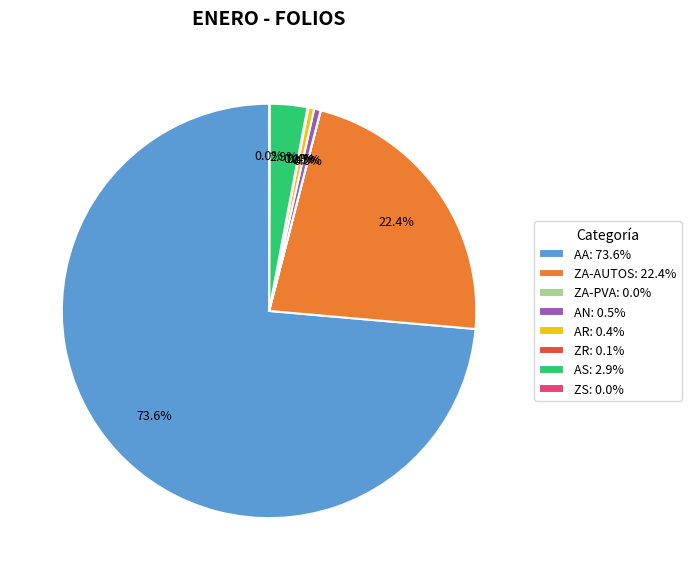

Approximately how many times larger is the value at ZA-AUTOS: 22.4% compared to AA: 73.6%?

0.3